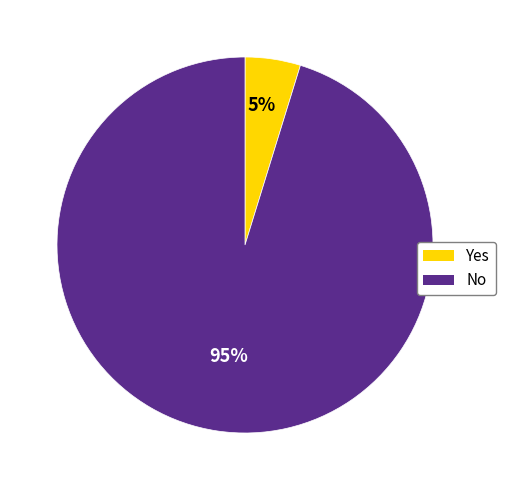

Is there any slice that represents more than half of the pie?

Yes